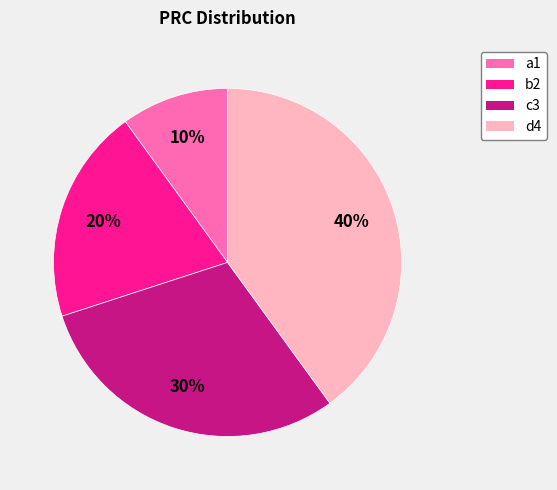

Is the sum of a1 and c3 greater than half?

No